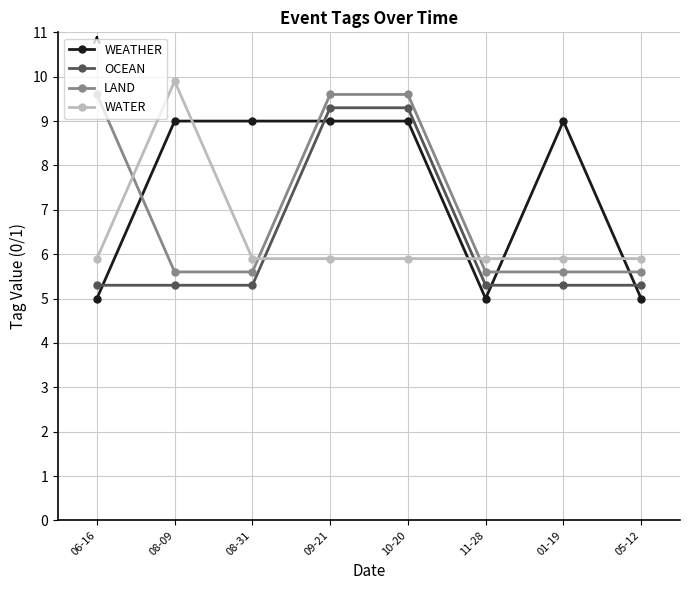

What is the average value of the WATER series?

6.4